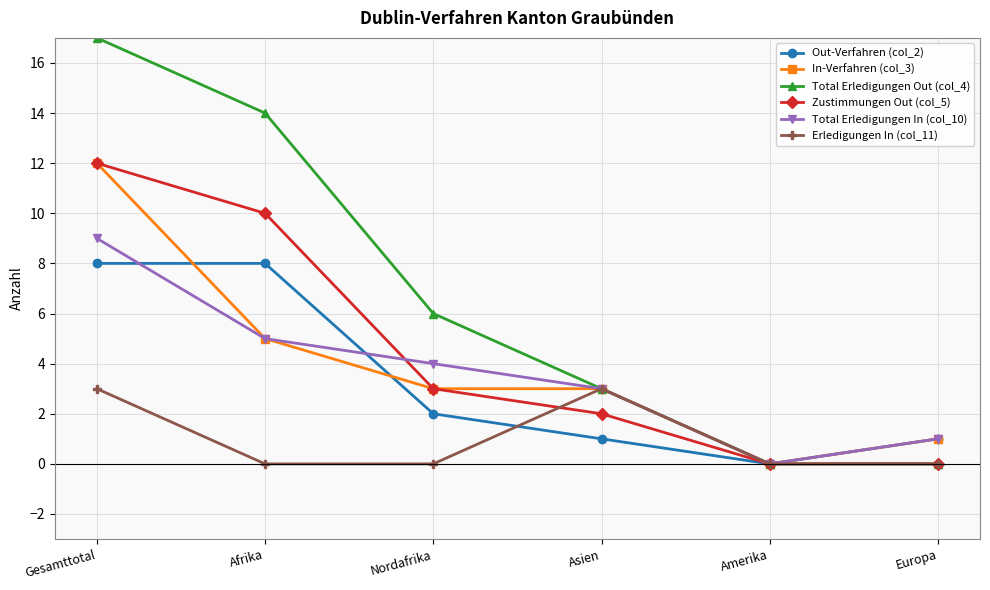

Reading right to left, extract all data points from this chart.

Out-Verfahren (col_2): 1	0	1	2	8	8
In-Verfahren (col_3): 1	0	3	3	5	12
Total Erledigungen Out (col_4): 0	0	3	6	14	17
Zustimmungen Out (col_5): 0	0	2	3	10	12
Total Erledigungen In (col_10): 1	0	3	4	5	9
Erledigungen In (col_11): 0	0	3	0	0	3